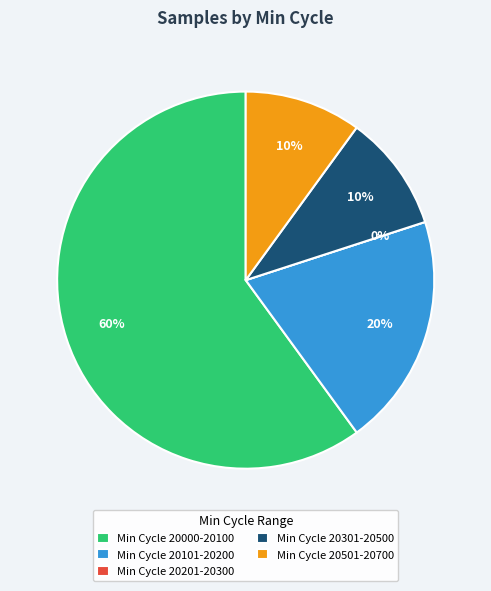

True or false: 28-20100 accounts for 21% of the total.

False